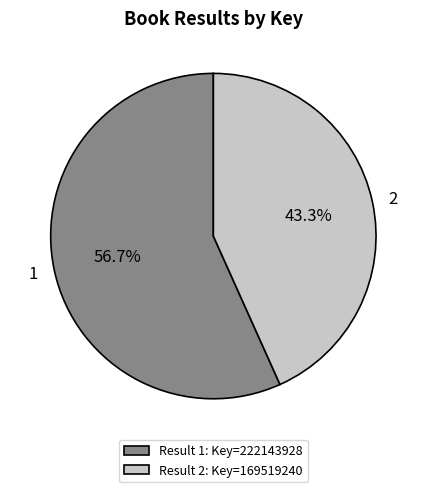

What percentage do 2 and 1 together represent?

100.0%